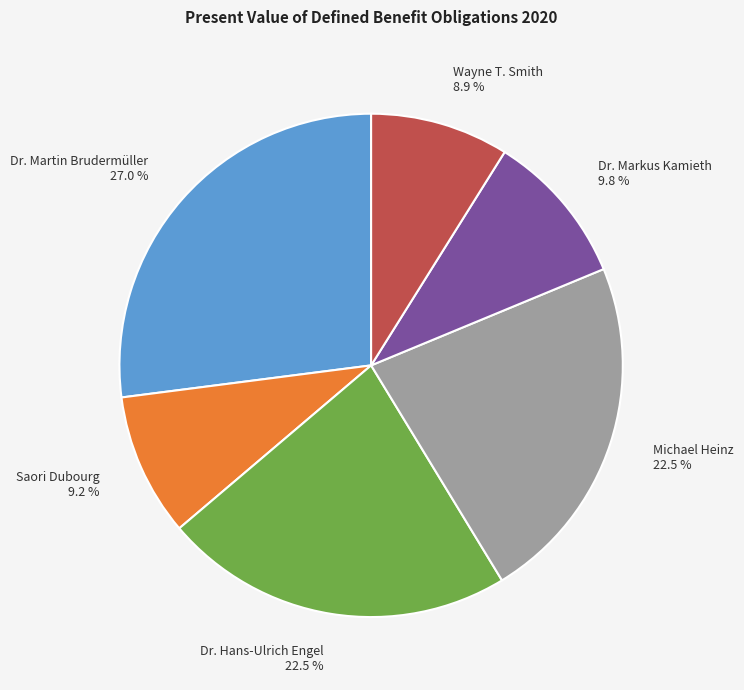

To the nearest percent, what percentage of the pie is Wayne T. Smith?

9%